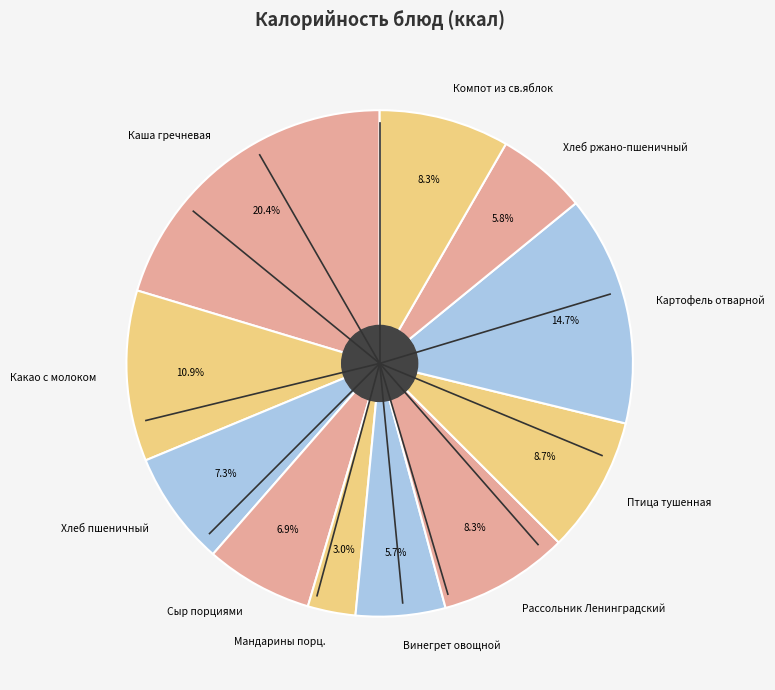

What percentage is the Винегрет овощной slice, to the nearest percent?

6%